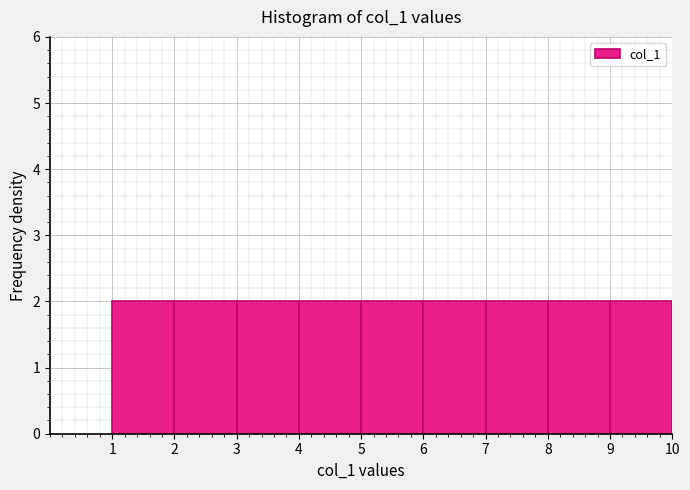

Reading left to right, list every bar in this chart as the range it spans on the x-axis followed by its height. The values are not printed on the chart, so give them approximately, as read against the axis.

1 to 2: 2
2 to 3: 2
3 to 4: 2
4 to 5: 2
5 to 6: 2
6 to 7: 2
7 to 8: 2
8 to 9: 2
9 to 10: 2